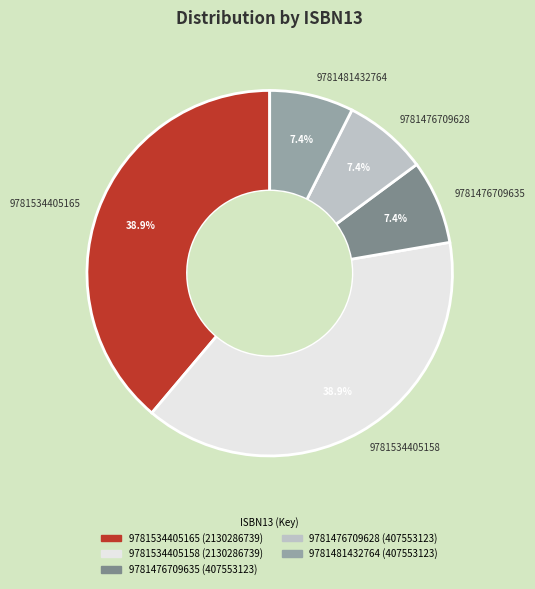

What is the ratio of the value at 9781534405165 to the value at 9781534405158?

1.0